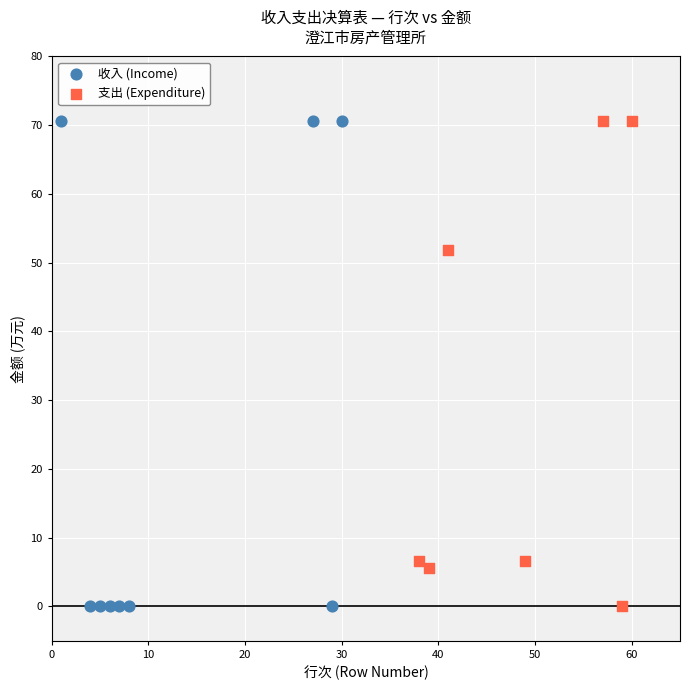

Which series has the widest spread of Y values?

收入 (Income)